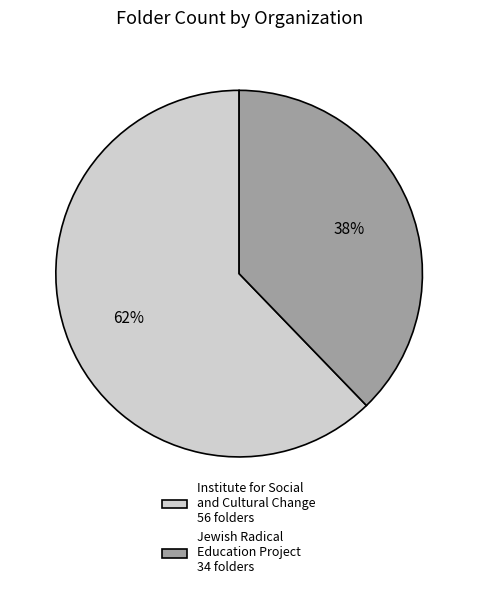

Combined, do Institute for Social and Cultural Change and Jewish Radical Education Project account for over 50%?

Yes